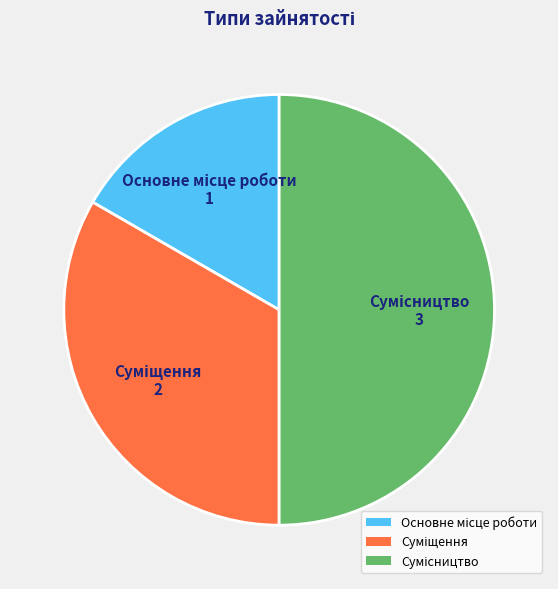

What percentage do Суміщення and Основне місце роботи together represent?

50.0%